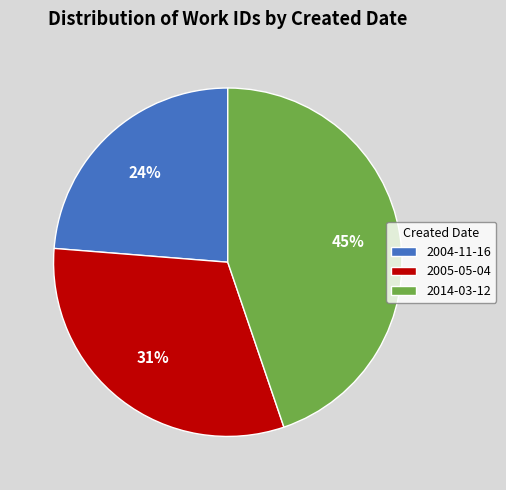

To the nearest percent, what is the difference between the largest and smallest slice percentages?

21%